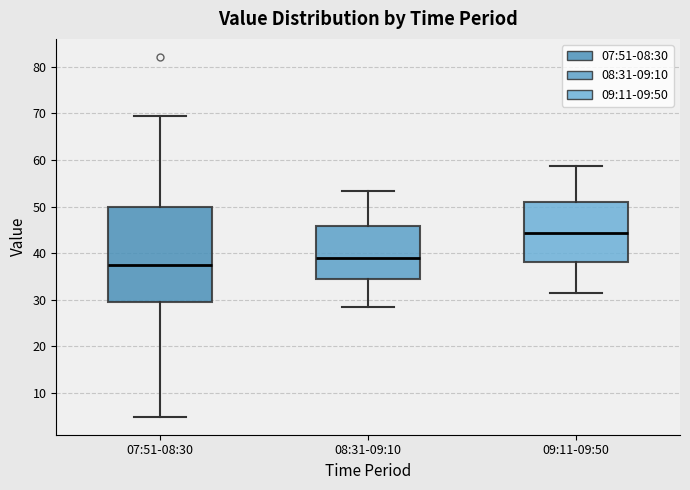

Comparing the boxes themselves (not the whiskers), which one is the tallest?

07:51-08:30